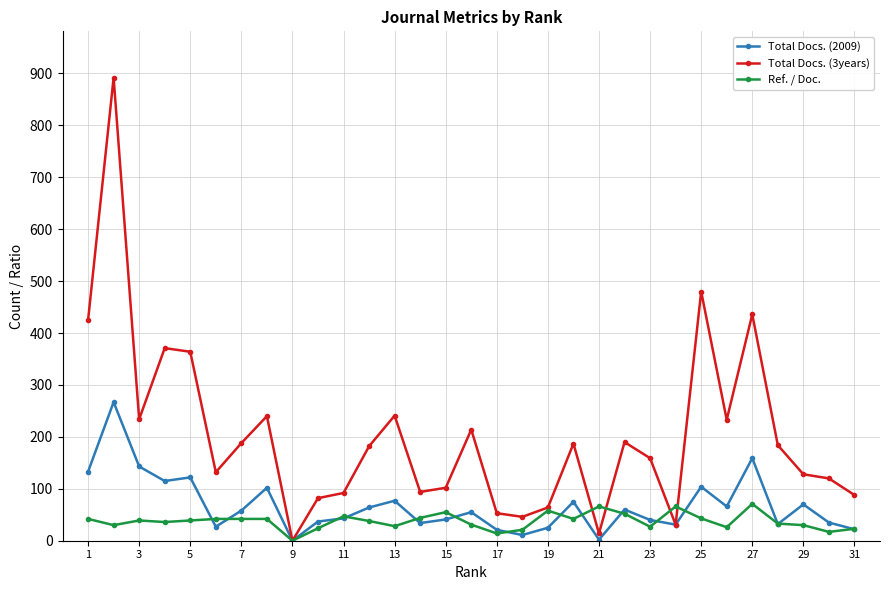

What is the value of the Ref. / Doc. point at the 19th from the left?

58